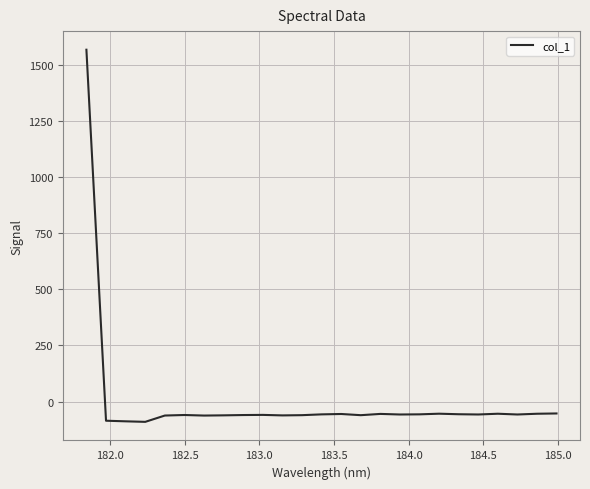

What is the smallest value displayed?

-90.3